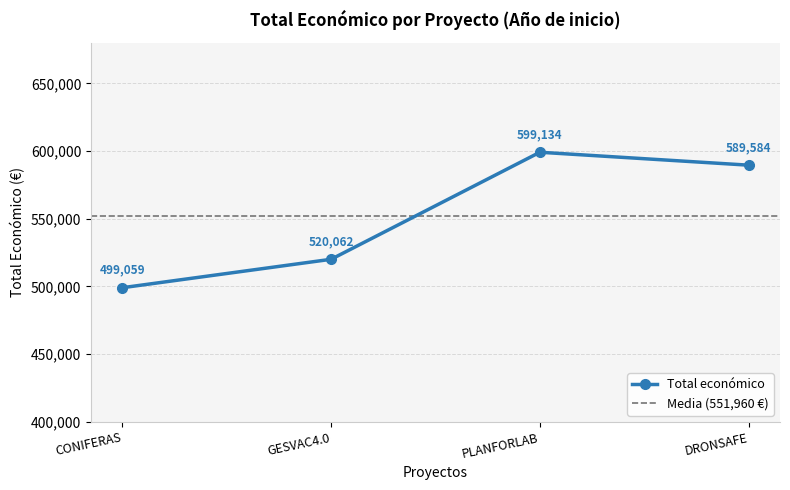

Where is Total económico nearest to the value 549096?

GESVAC4.0